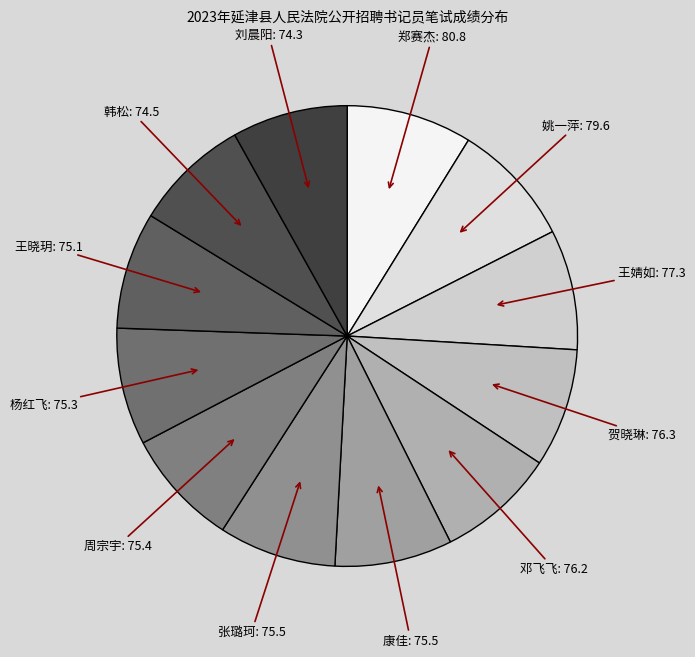

Approximately how many times larger is the value at 杨红飞 compared to 韩松?

1.0